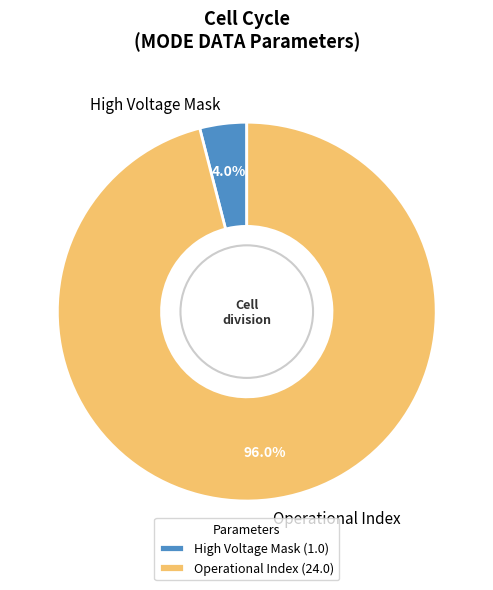

How much of the chart is everything except Operational Index?

4.0%